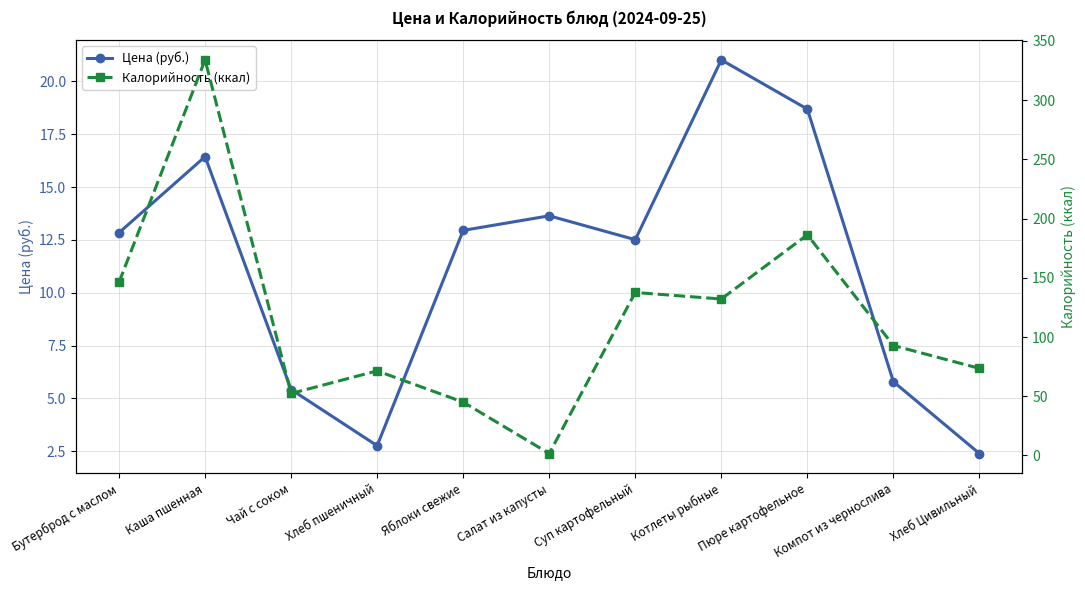

Between Чай с соком and Хлеб пшеничный, which series saw the biggest shift?

Калорийность (ккал)